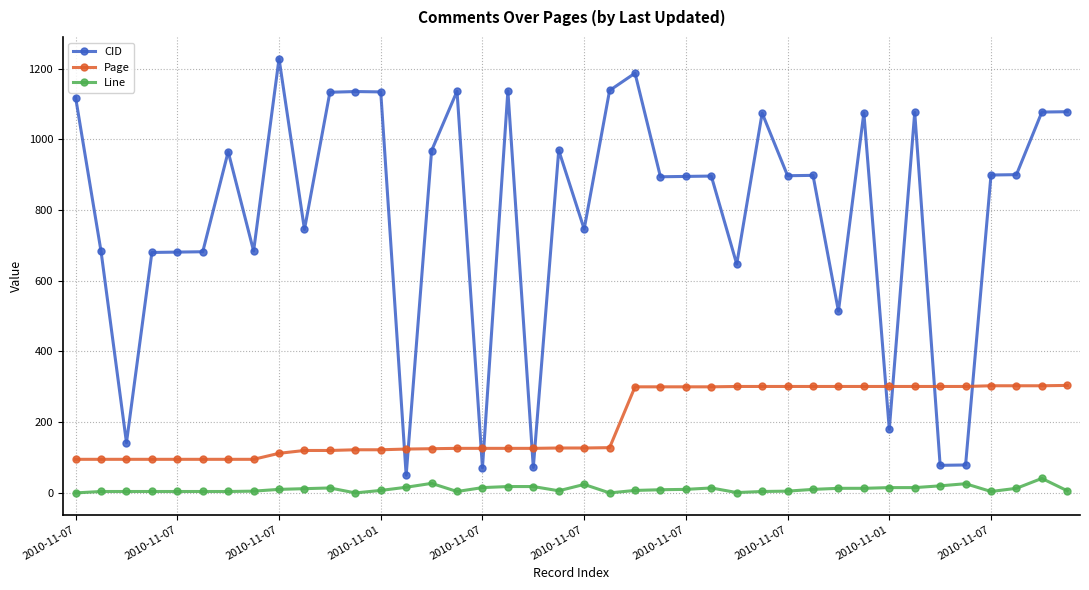

True or false: Line and CID intersect in this chart.

False